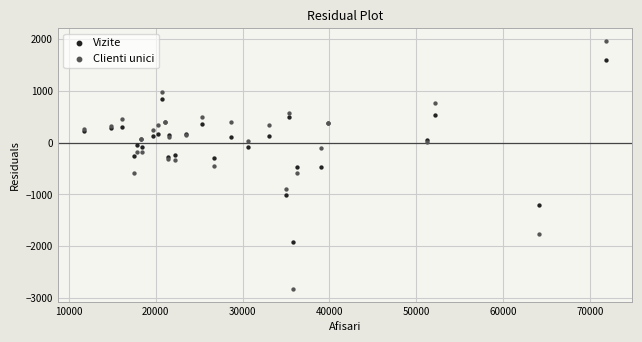

Which series reaches the maximum Y coordinate?

Clienti unici